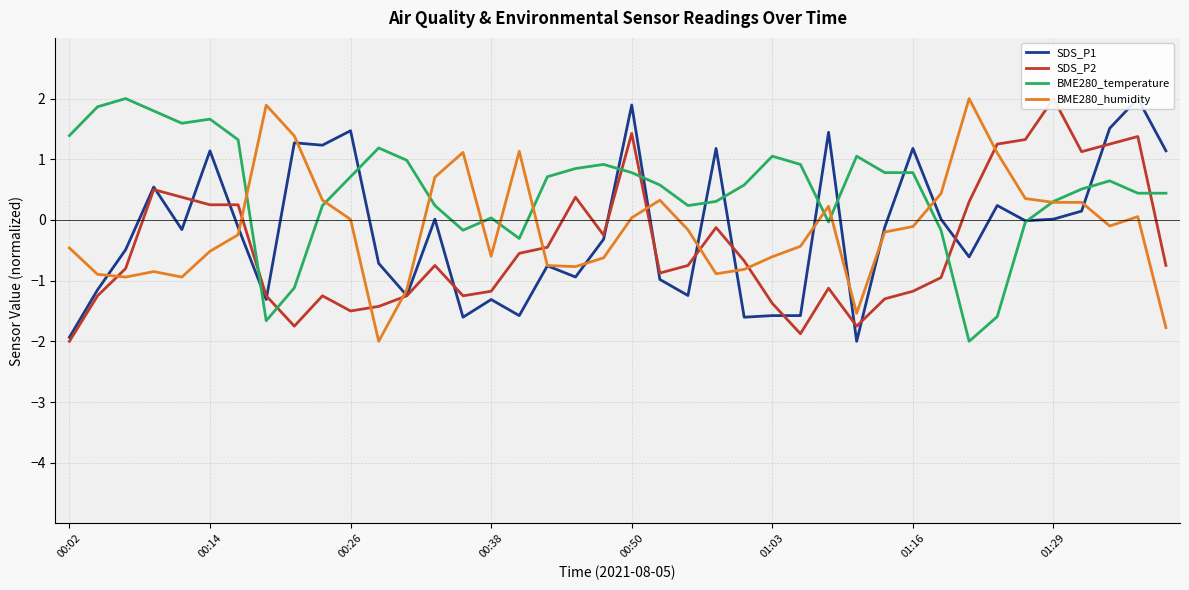

Which category has the lowest value in the SDS_P1 series?

28